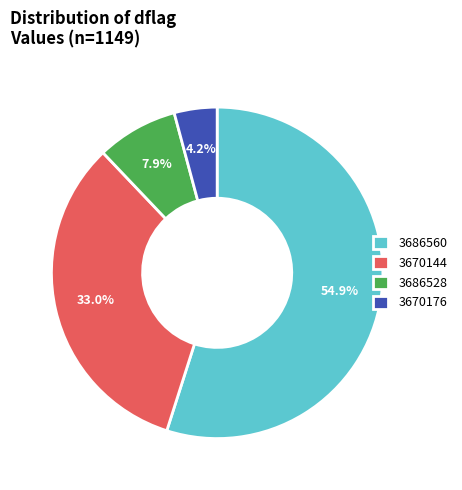

Is there any slice that represents more than half of the pie?

Yes